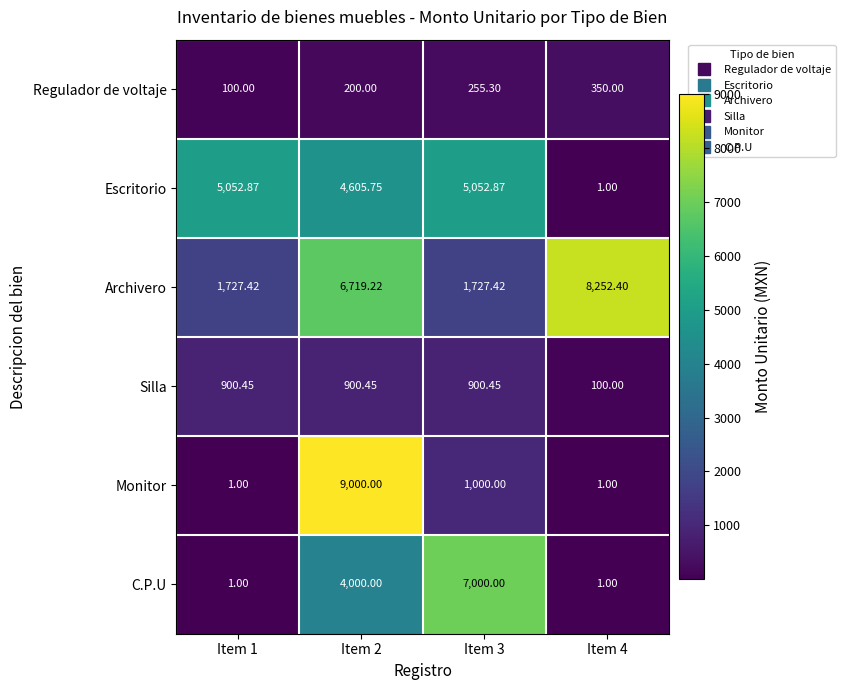

Between Item 2 and Item 4, which series saw the biggest shift?

Monitor